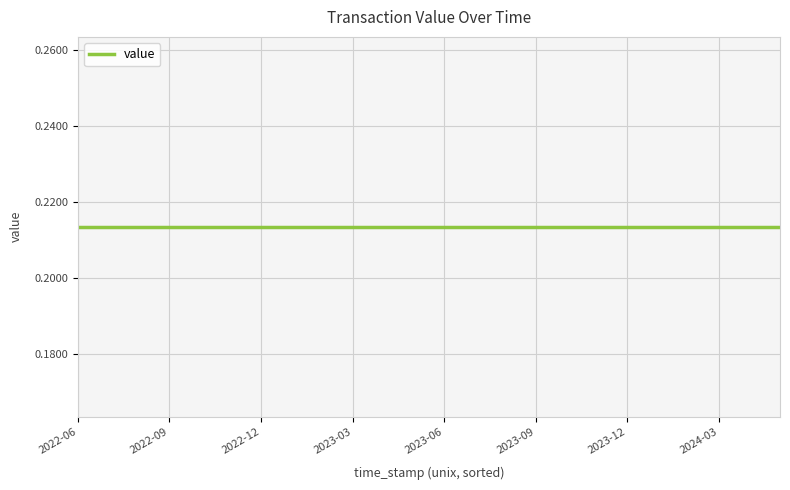

How many values in the time_stamp series exceed 1685981400?

11